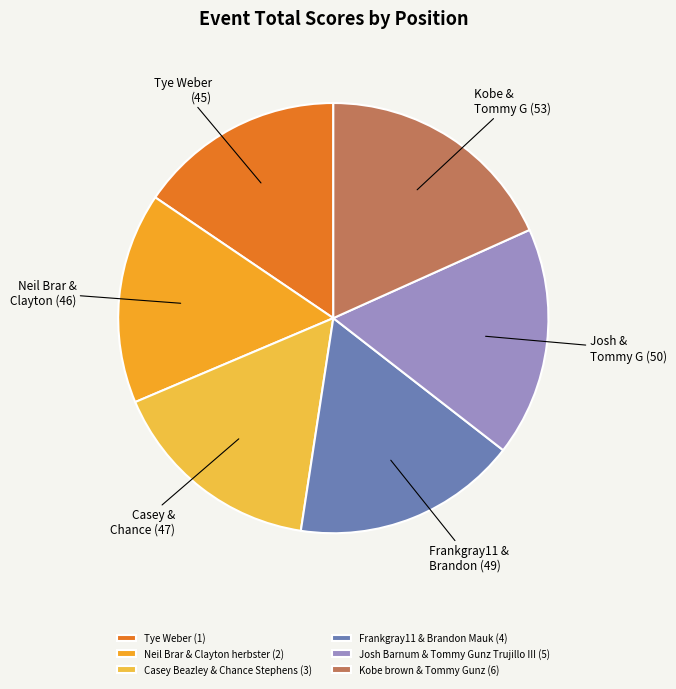

What is the smallest slice in the pie chart?

Tye Weber (1)